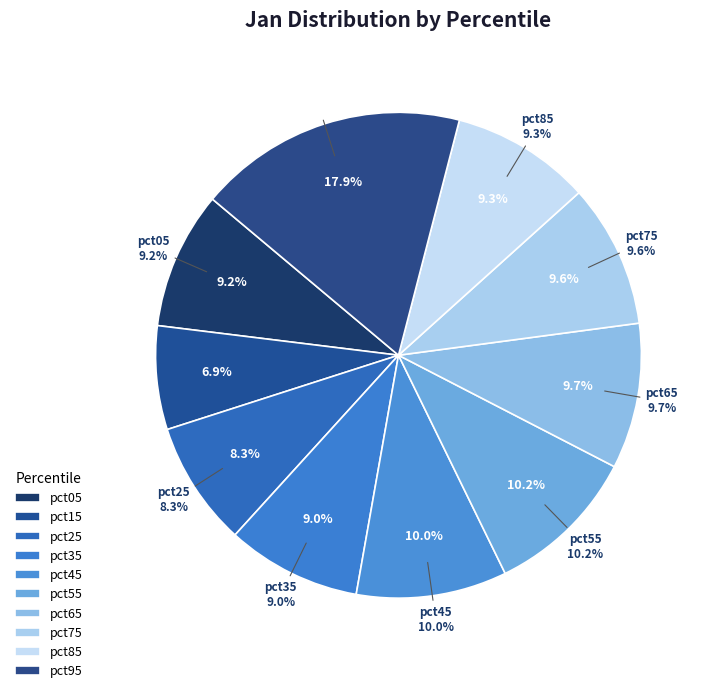

How many segments does this pie chart have?

10